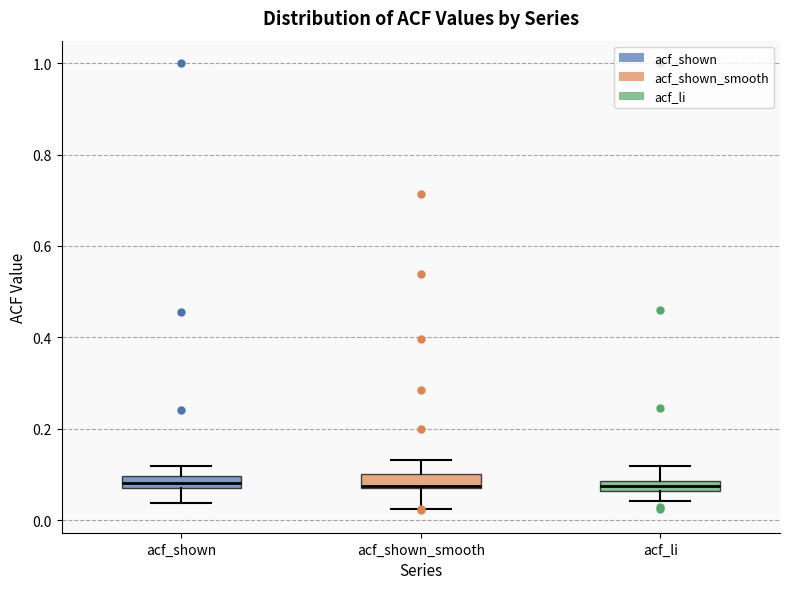

Where is the upper edge of the box for acf_shown_smooth on the y-axis? The values are not printed on the chart, so give them approximately, as read against the axis.

0.10